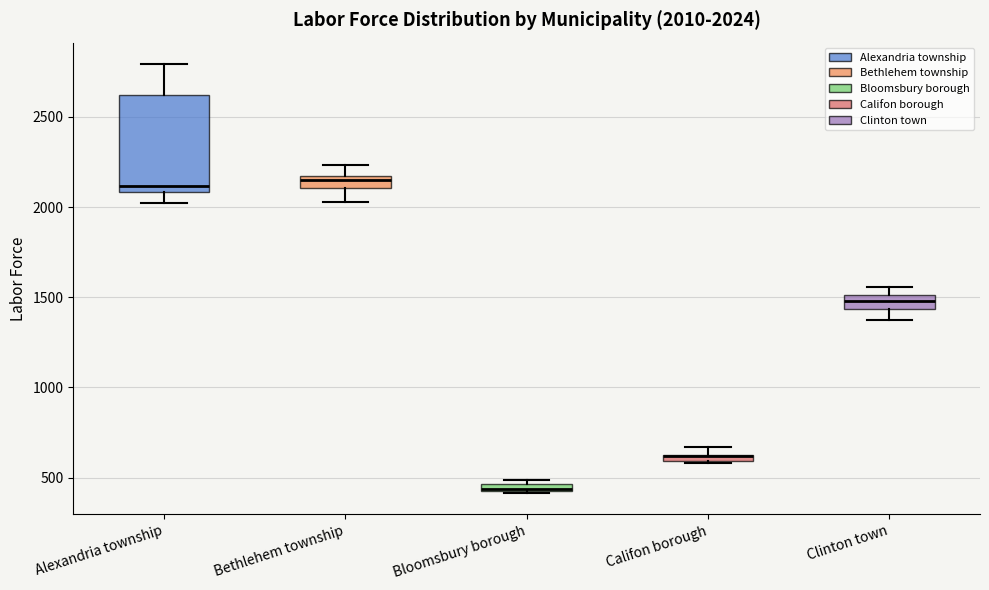

Which box is the tallest, from its lower edge to its upper edge?

Alexandria township